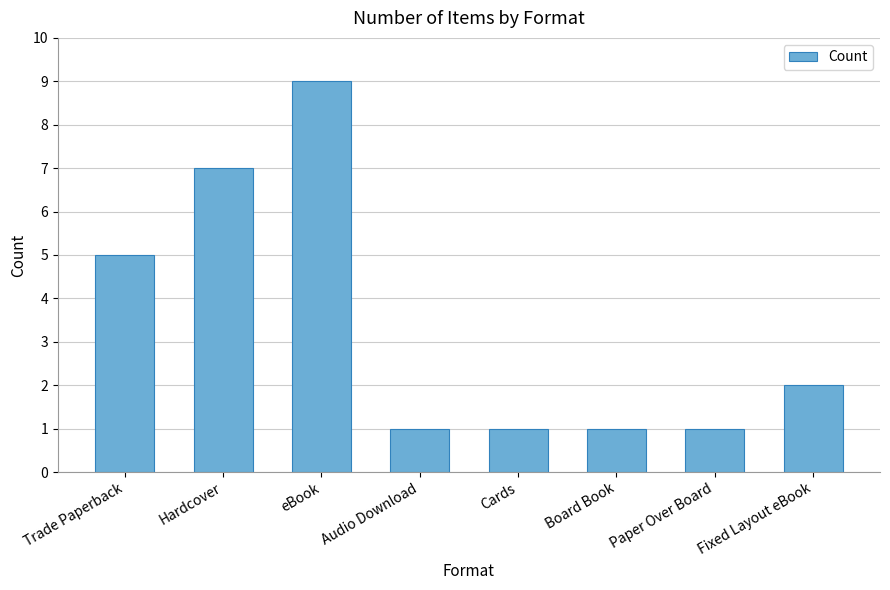

The chart shows a value of 3 at Fixed Layout eBook. True or false?

False